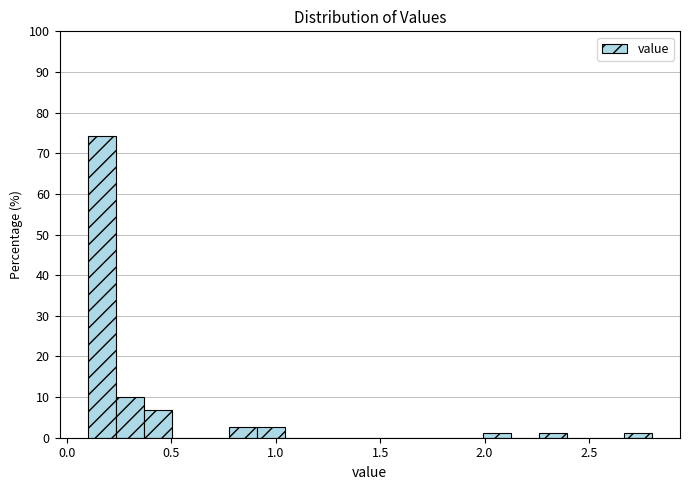

Read against the x-axis, roughly where is the centre of the tallest bar?

0.15